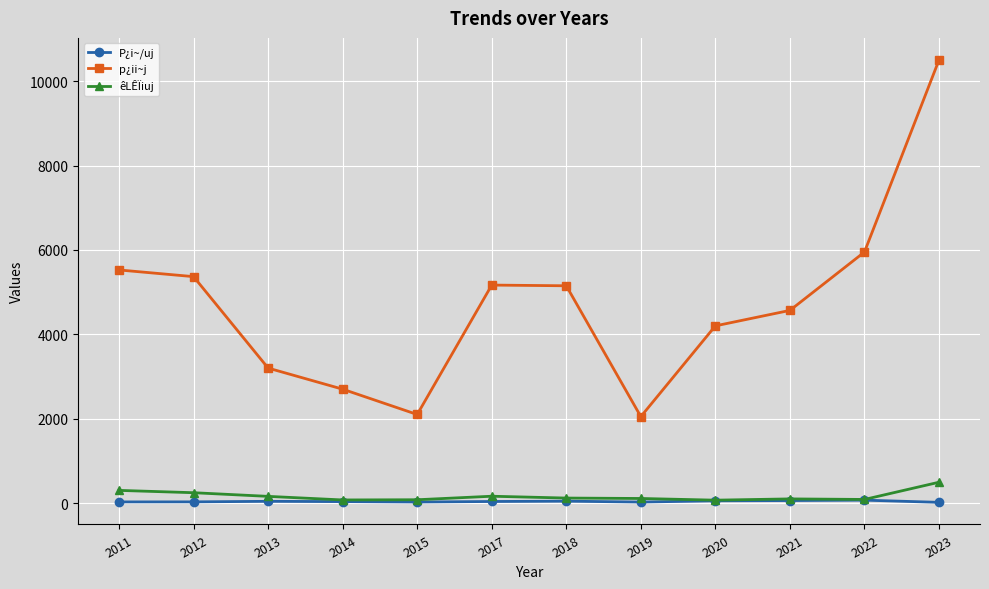

What is the difference between the second highest and minimum values in the êLÊÏiuj series?

231.7